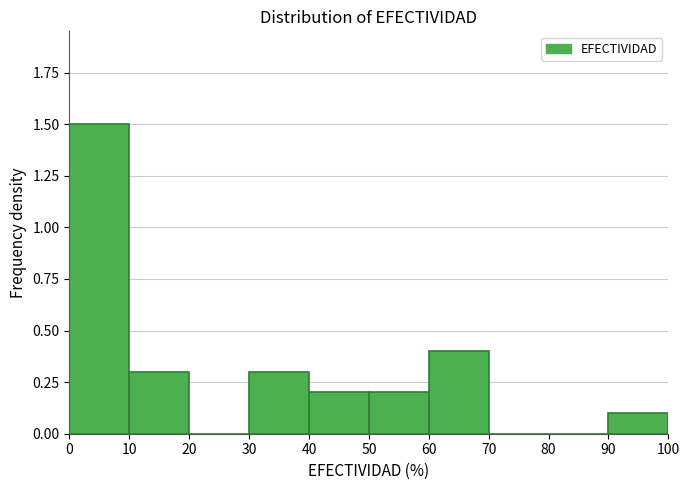

How tall is the bar that spans 0 to 10 on the x-axis? The values are not printed on the chart, so give them approximately, as read against the axis.

1.5